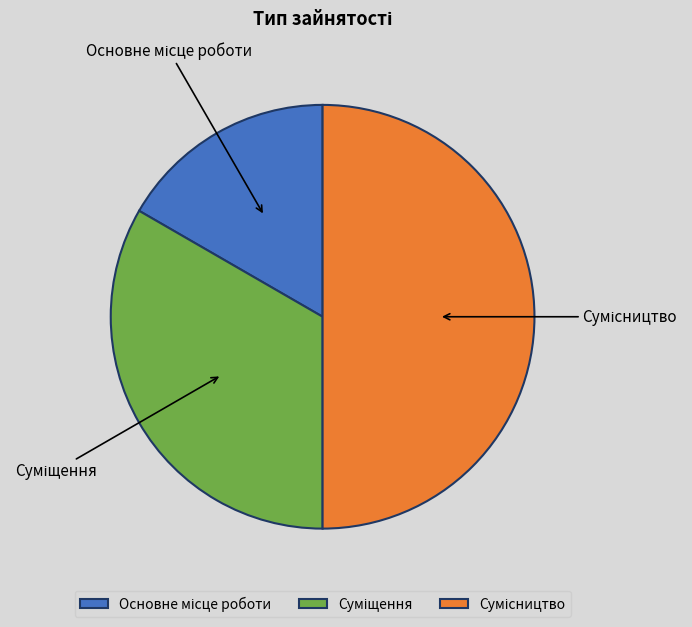

Rank the categories by value from highest to lowest.

Сумісництво, Суміщення, Основне місце роботи